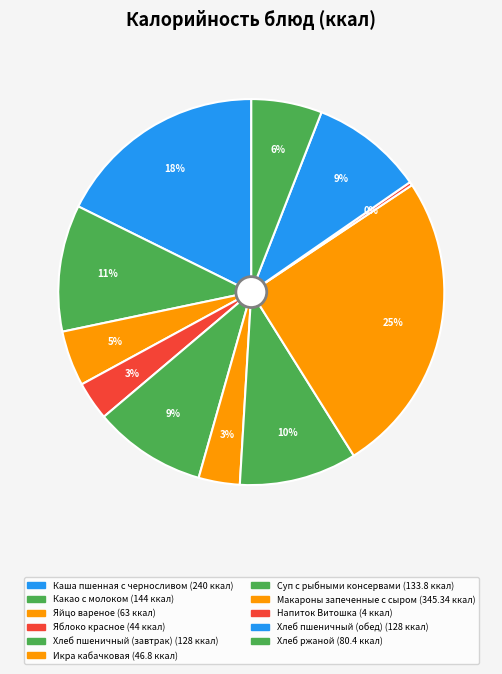

How many slices are in this pie chart?

11